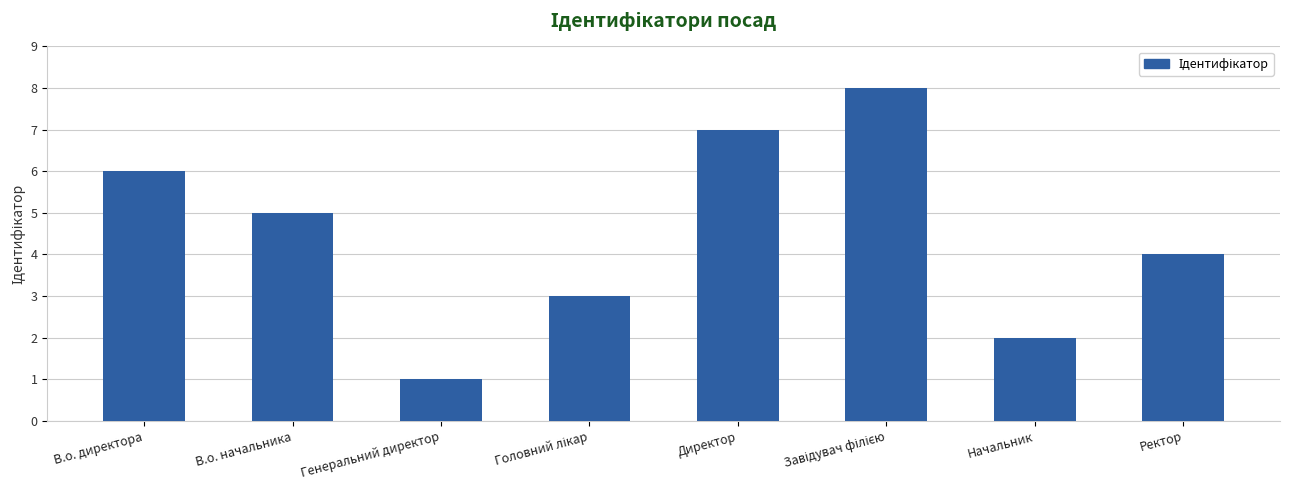

What is the label of the 2nd bar from the right?

Начальник